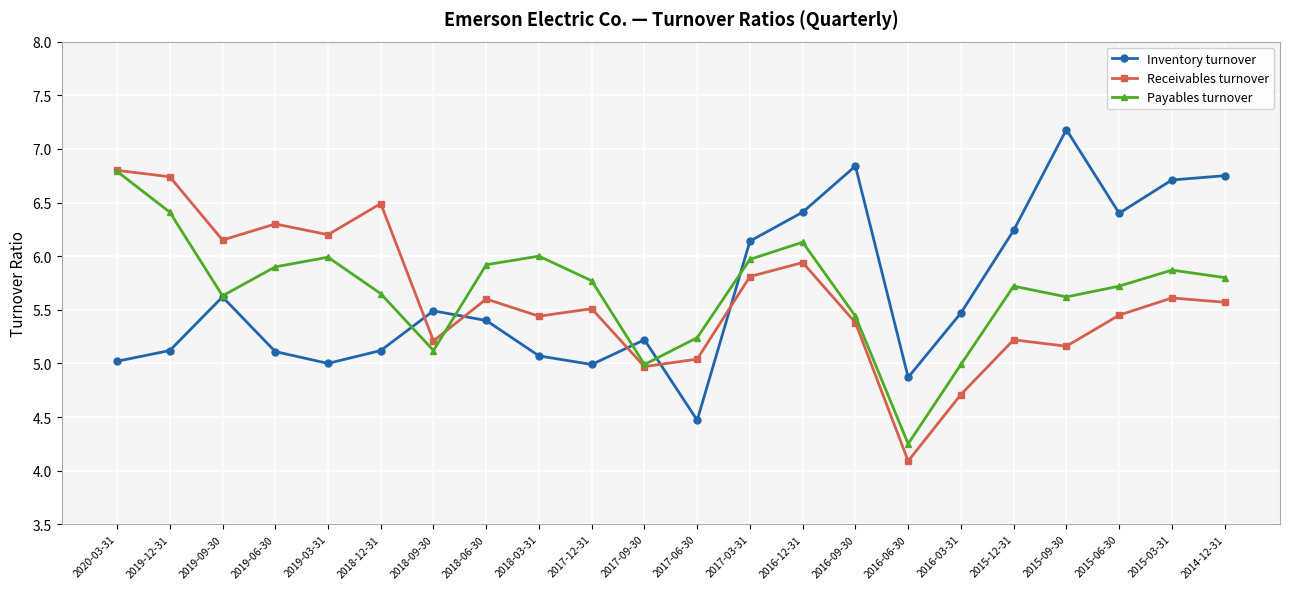

What is the label of the 16th point from the right?

2018-09-30